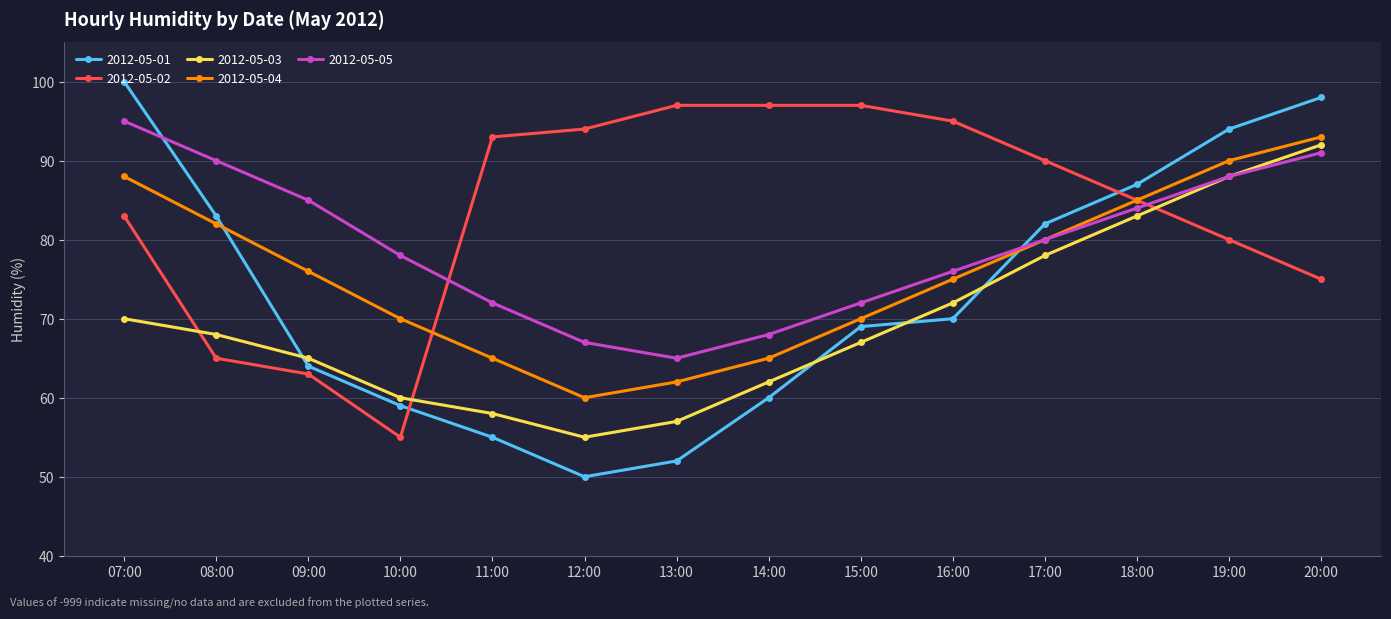

Between 07:00 and 16:00, which series saw the biggest shift?

2012-05-01